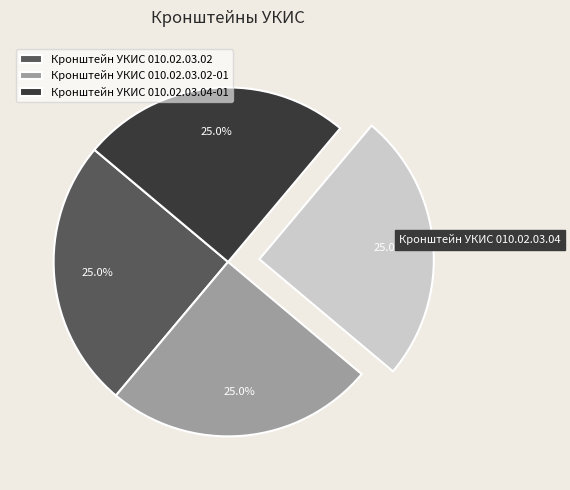

How many slices are in this pie chart?

4